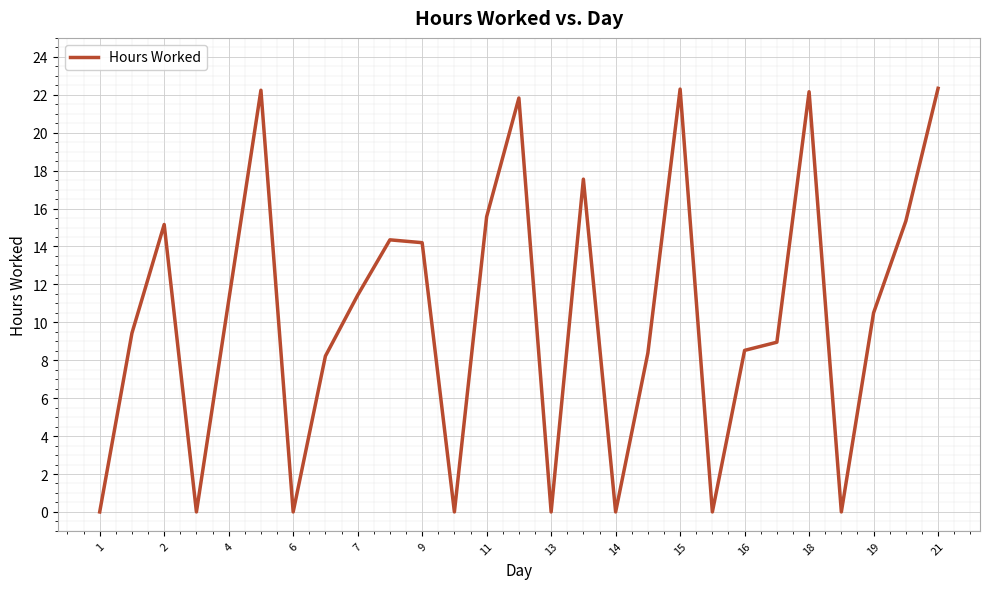

What is the difference between the maximum and minimum values?

22.3